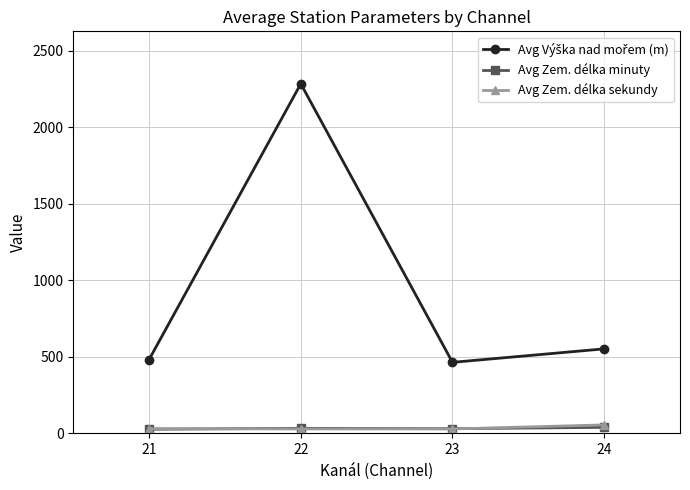

What is the greatest value displayed?

2285.4